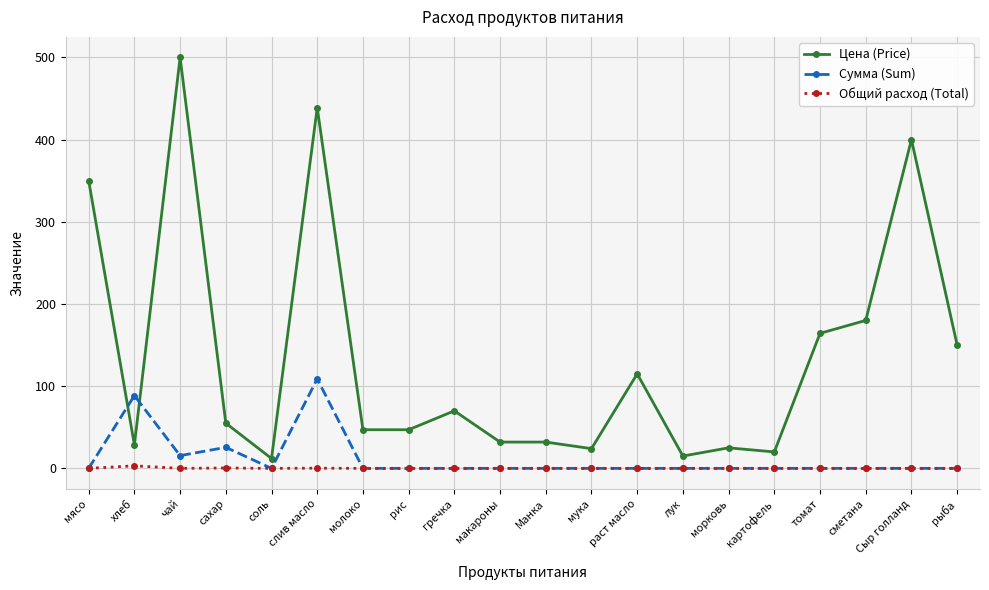

Which series has the largest range (max minus min)?

Цена (Price)